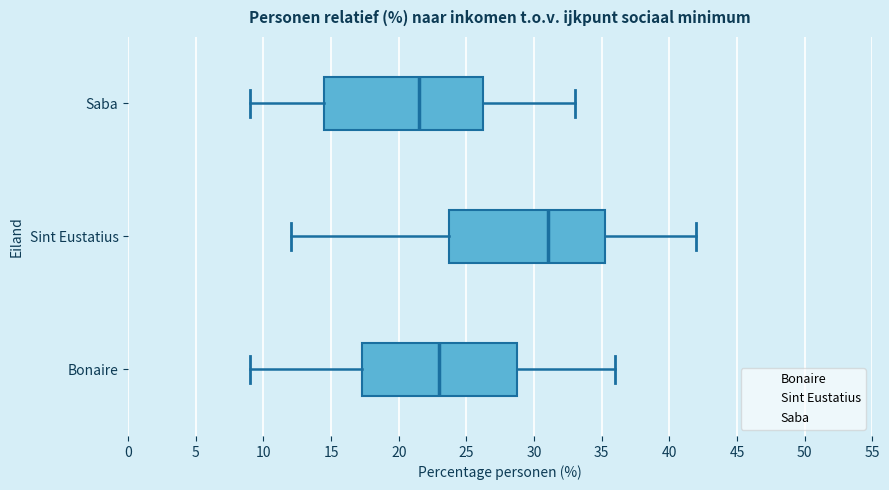

Where does the right whisker of the box for Bonaire end on the x-axis? The values are not printed on the chart, so give them approximately, as read against the axis.

36.0